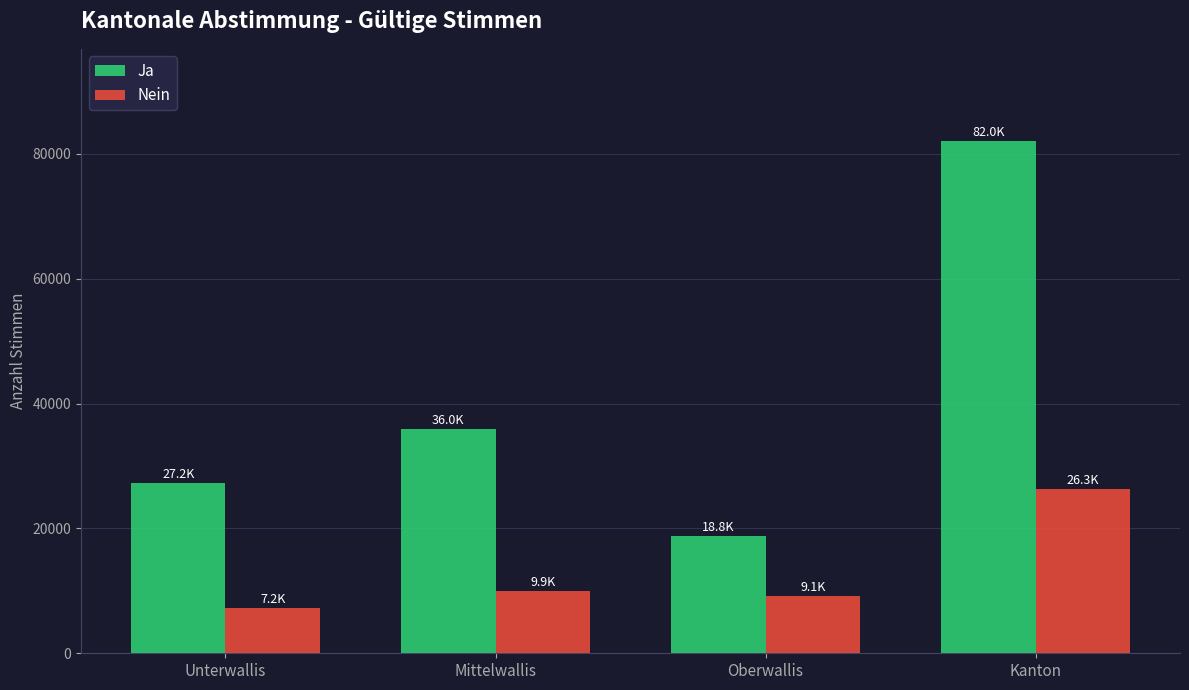

How many categories are shown in the chart?

4